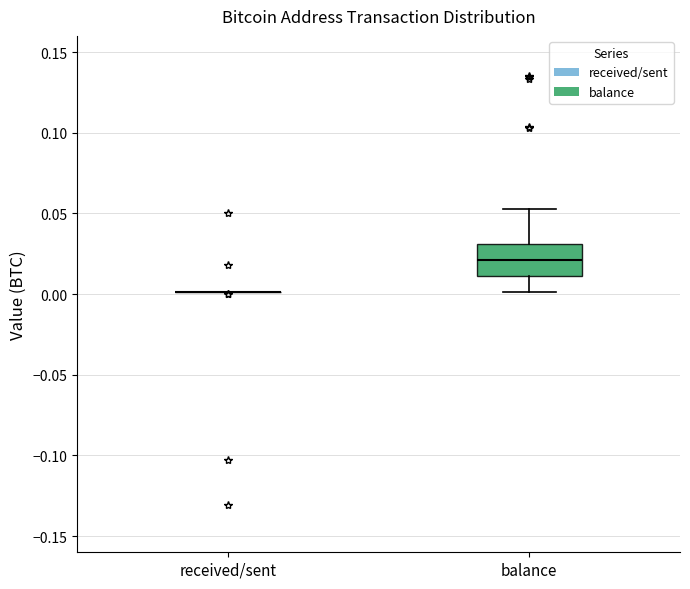

Where is the lower edge of the box for balance on the y-axis? The values are not printed on the chart, so give them approximately, as read against the axis.

0.010